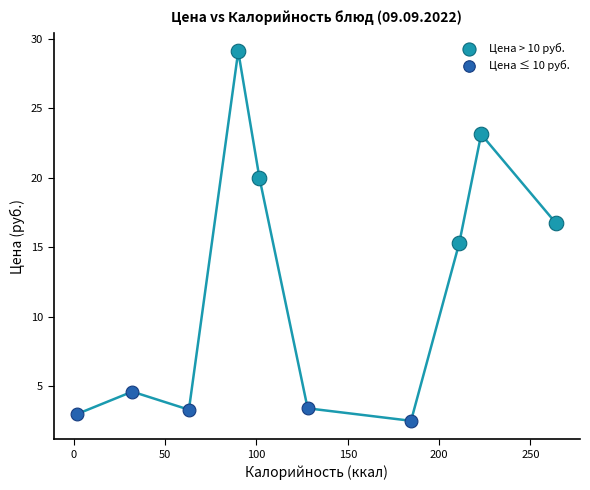

Which series contains the lowest Y value?

Цена ≤ 10 руб.